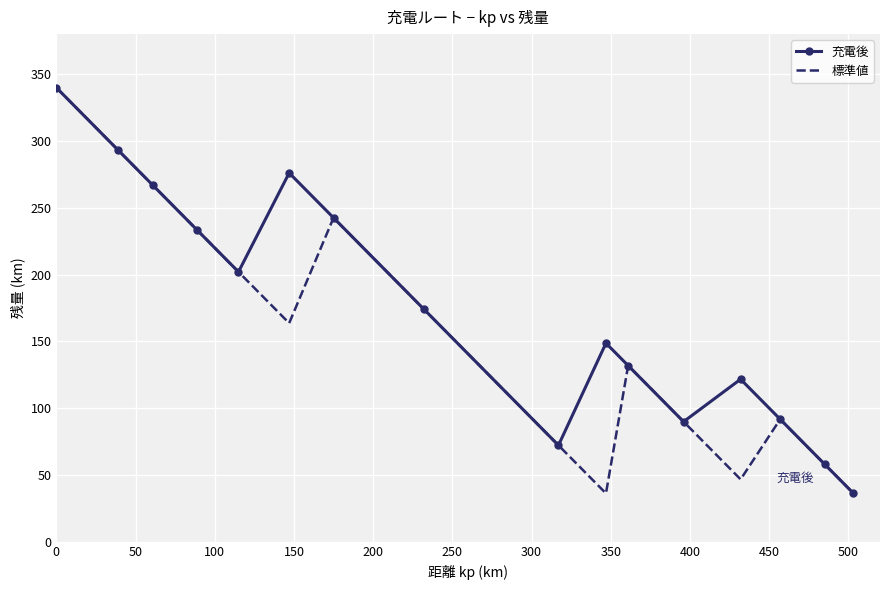

What is the smallest value displayed?

36.1